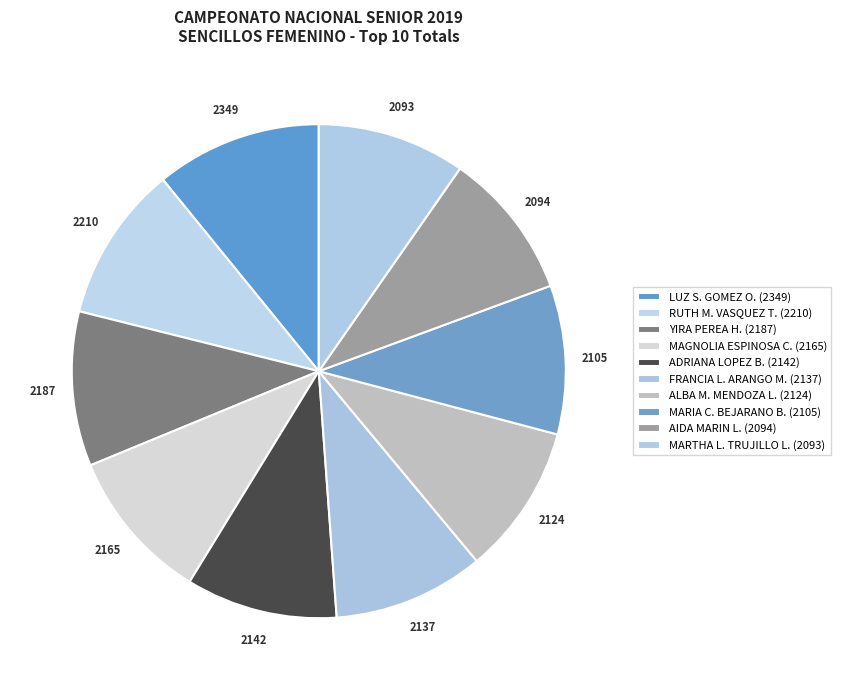

How many segments does this pie chart have?

10